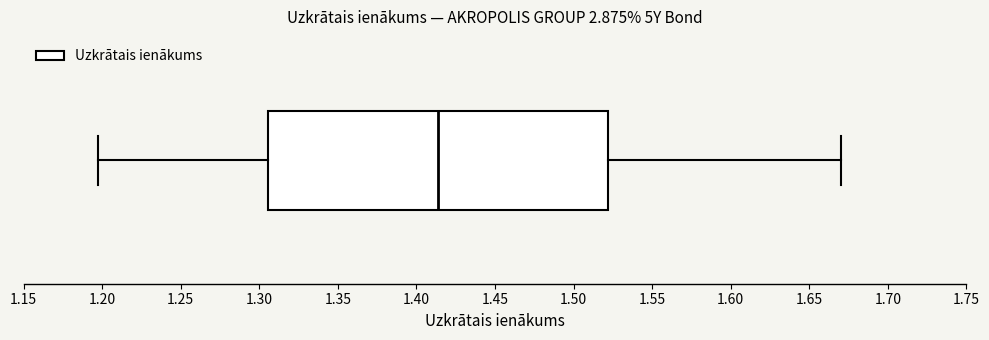

Transcribe this box plot: give where the median line is, the range the box spans, and where the two whiskers end, as read against the x-axis. The values are not printed on the chart, so give them approximately, as read against the axis.

median 1.415, box 1.305 to 1.520, whiskers 1.195 to 1.670